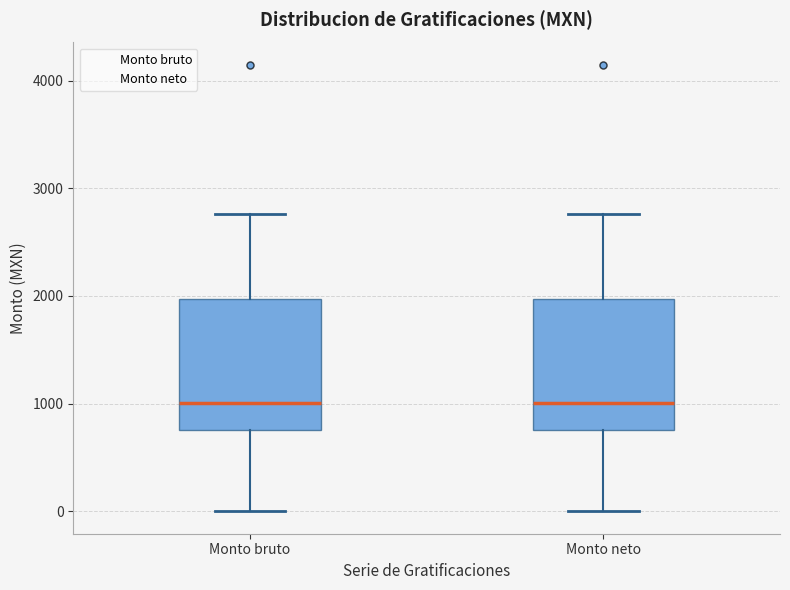

Reading left to right, transcribe this box plot: for each box, give where its median line is, the range the box spans, and where its two whiskers end, as read against the y-axis. The values are not printed on the chart, so give them approximately, as read against the axis.

Monto bruto: median 1000, box 800 to 2000, whiskers 0 to 2800
Monto neto: median 1000, box 800 to 2000, whiskers 0 to 2800